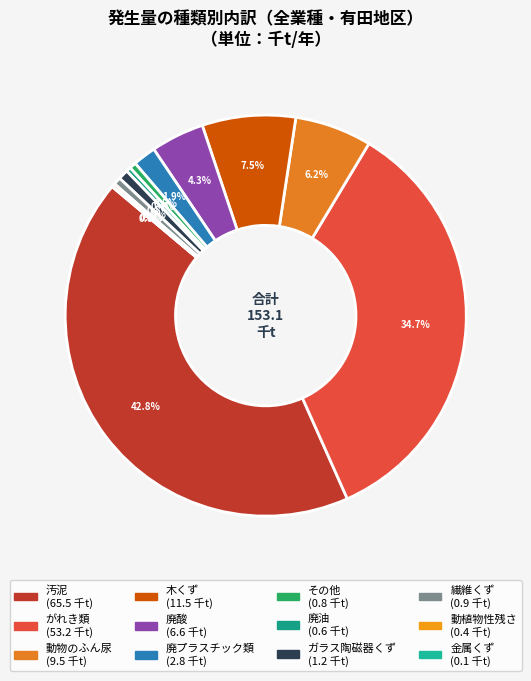

Between 廃プラスチック類 and その他, which is larger?

廃プラスチック類